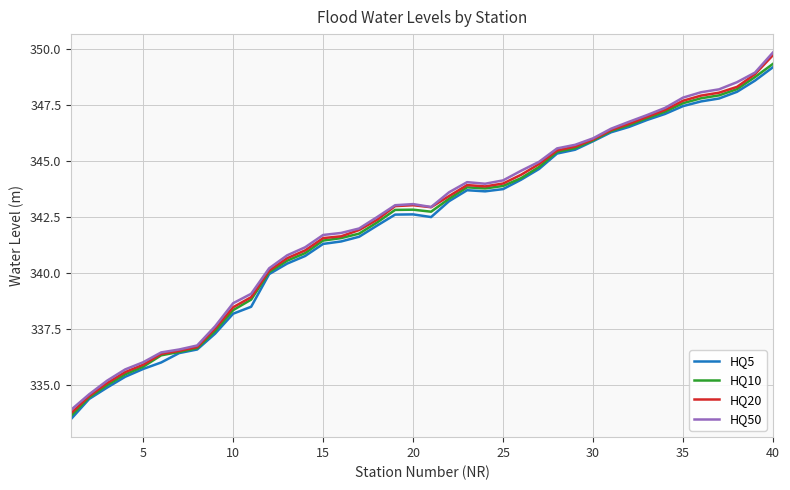

Which series has the widest spread of values?

HQ20